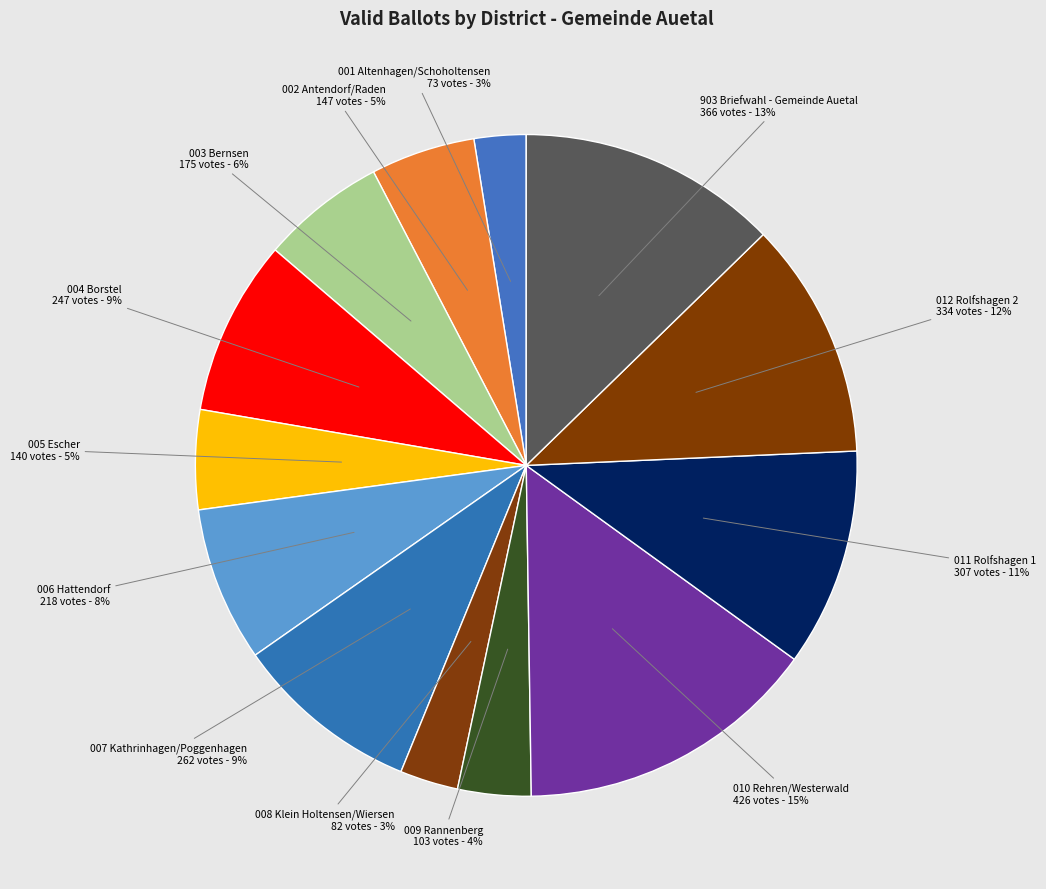

Count the number of slices in the pie.

13